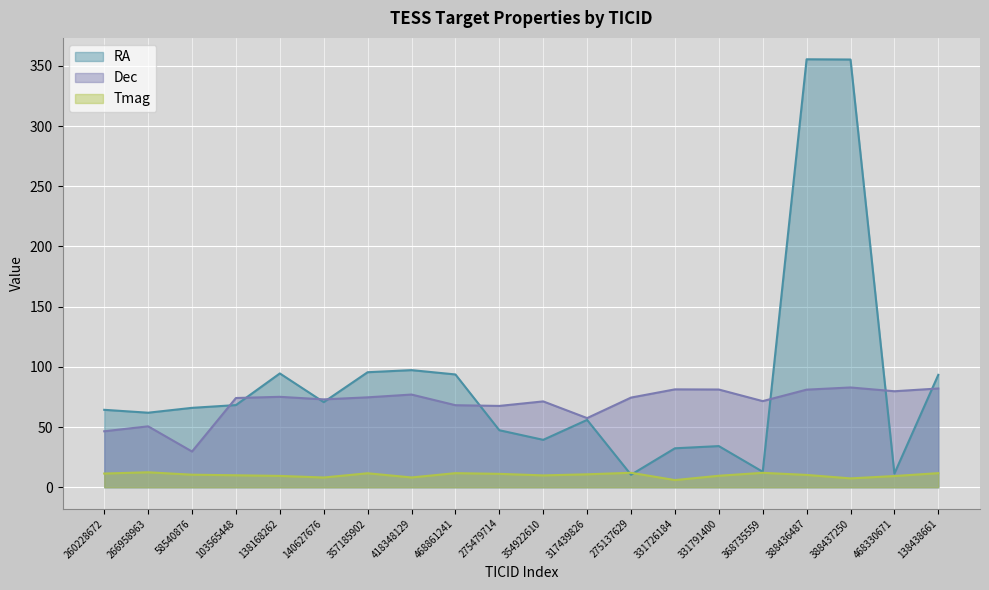

What is the label of the 20th point from the left?

138438661